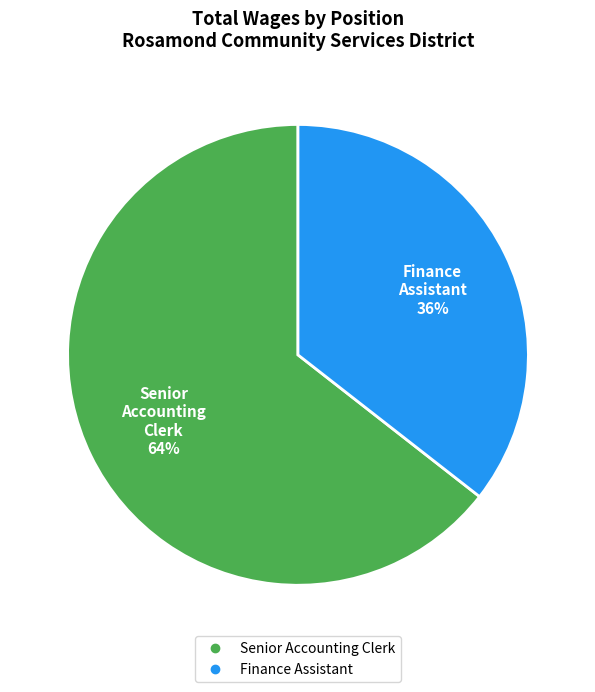

Does Finance Assistant account for over 50% of the chart?

No